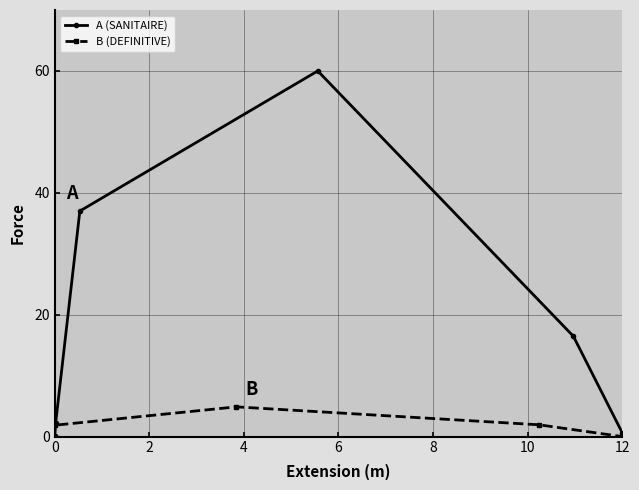

True or false: A (SANITAIRE) and B (DEFINITIVE) intersect in this chart.

False